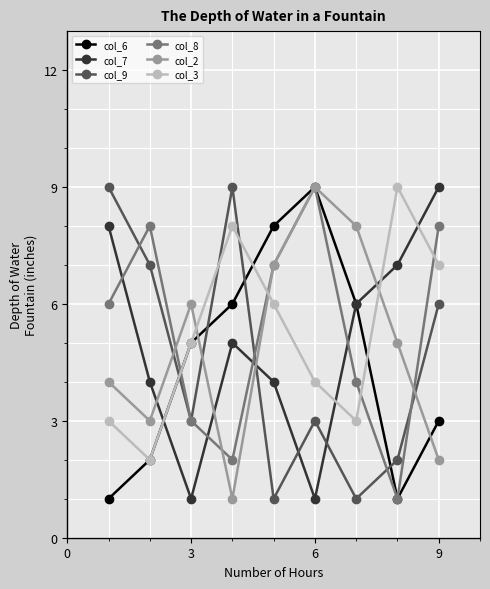

After their last crossing, which series has the higher values: col_3 or col_2?

col_3